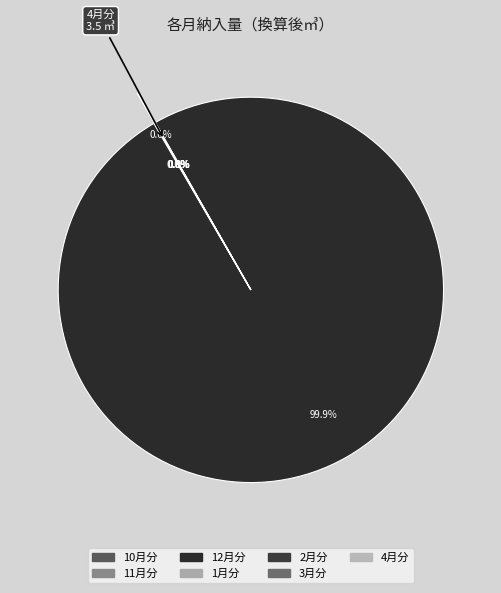

How many slices are in this pie chart?

7